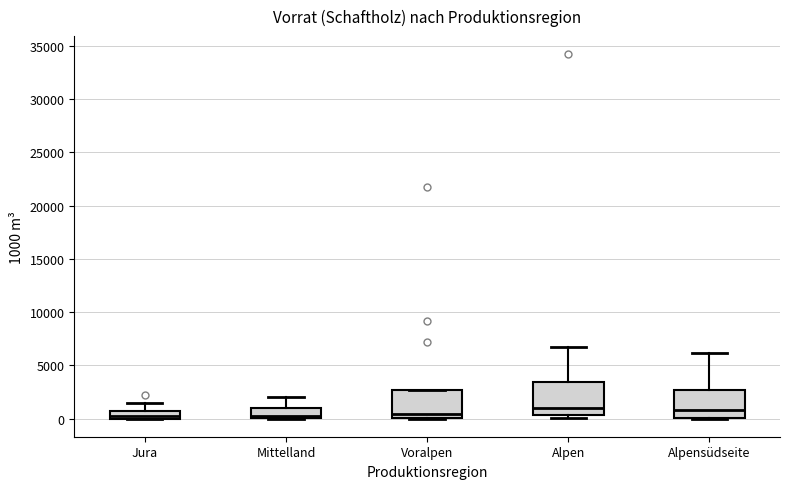

Where is the lower edge of the box for Alpensüdseite on the y-axis? The values are not printed on the chart, so give them approximately, as read against the axis.

0